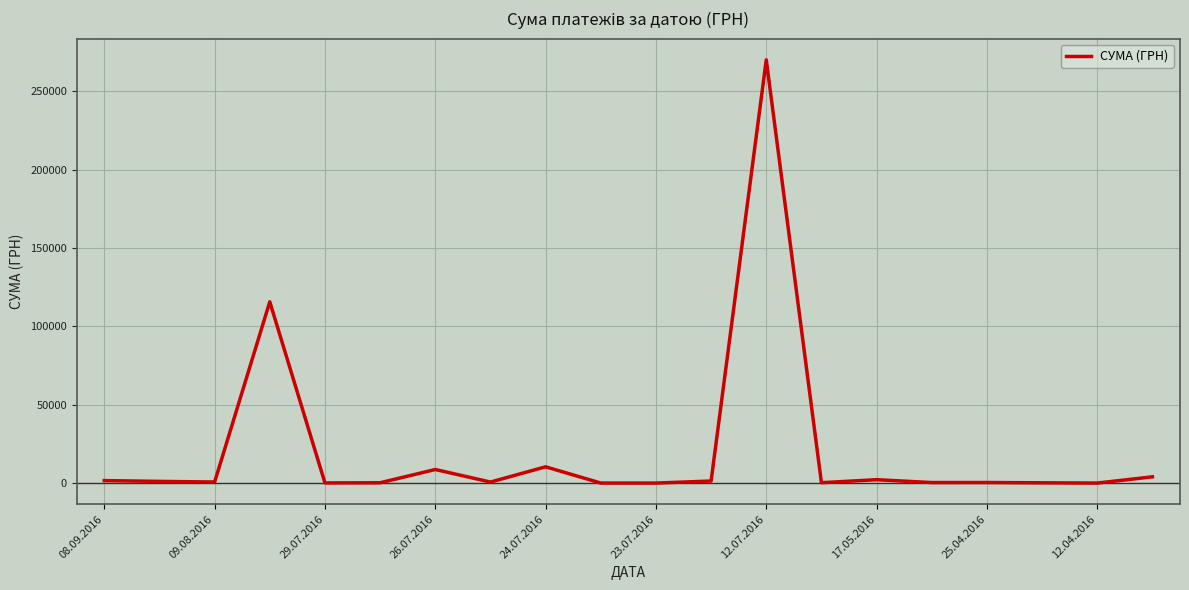

How many lines are shown in the chart?

1